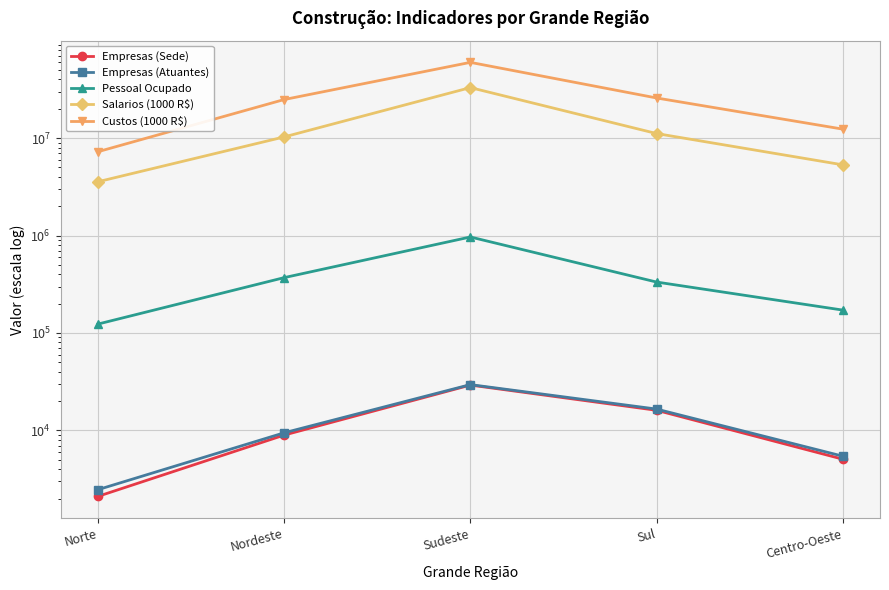

Which category has the lowest value in the Salarios (1000 R$) series?

Norte